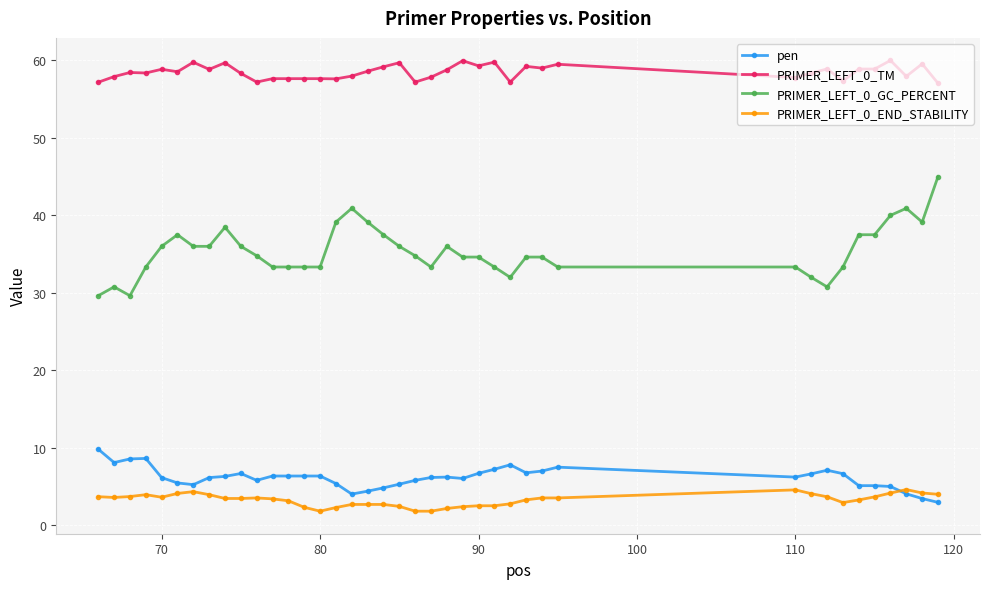

What is the maximum value shown in the chart?

60.0